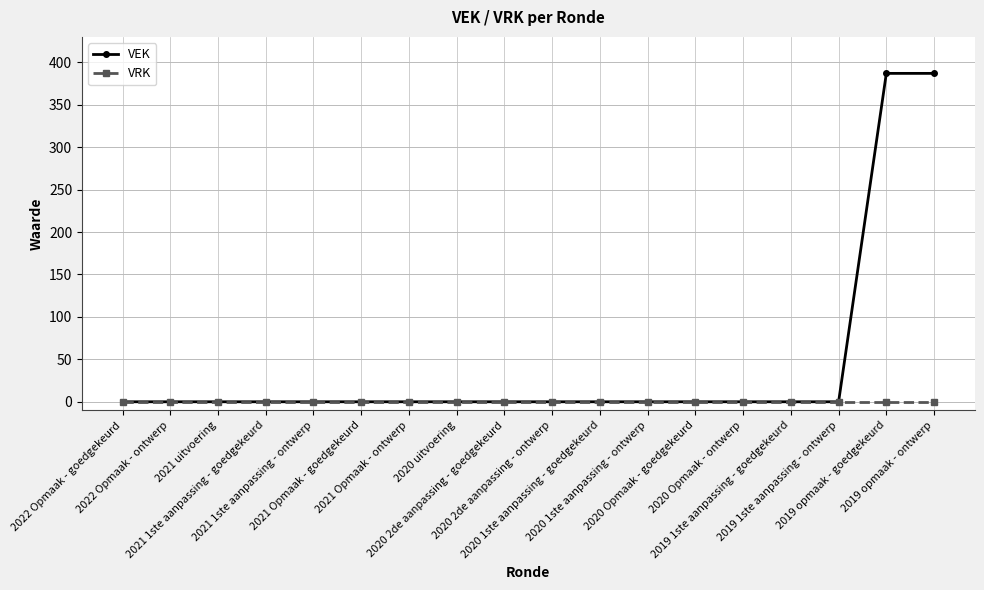

Which series has the widest spread of values?

VEK